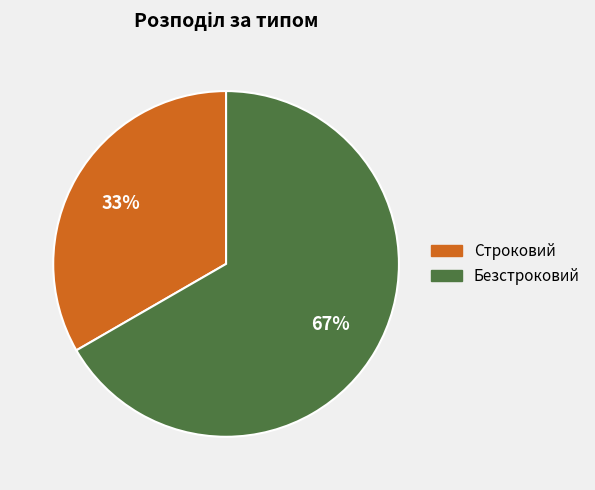

True or false: Строковий accounts for 20% of the total.

False